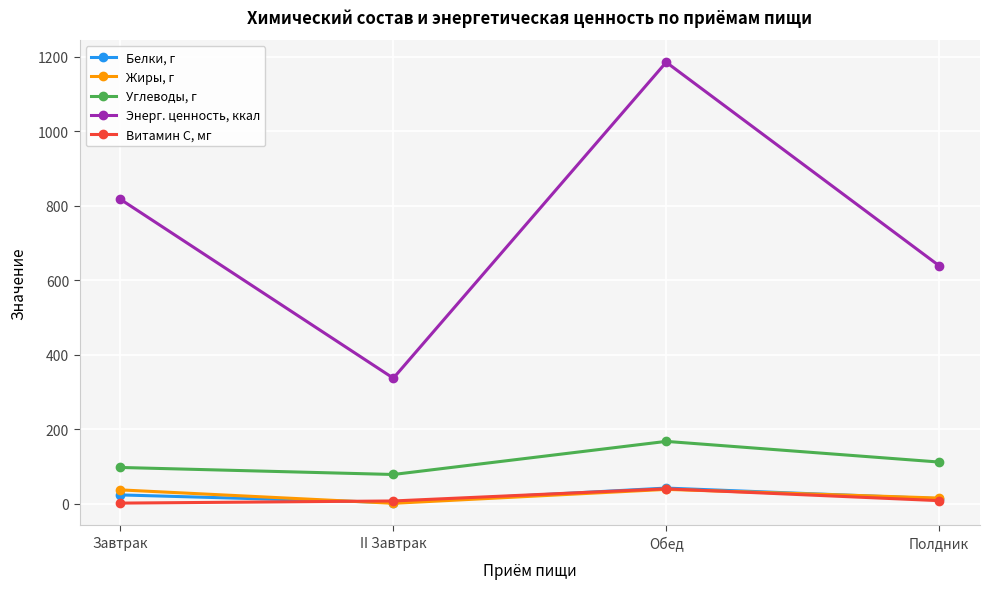

What are all the series names shown in the legend?

Белки, г, Жиры, г, Углеводы, г, Энерг. ценность, ккал, Витамин С, мг